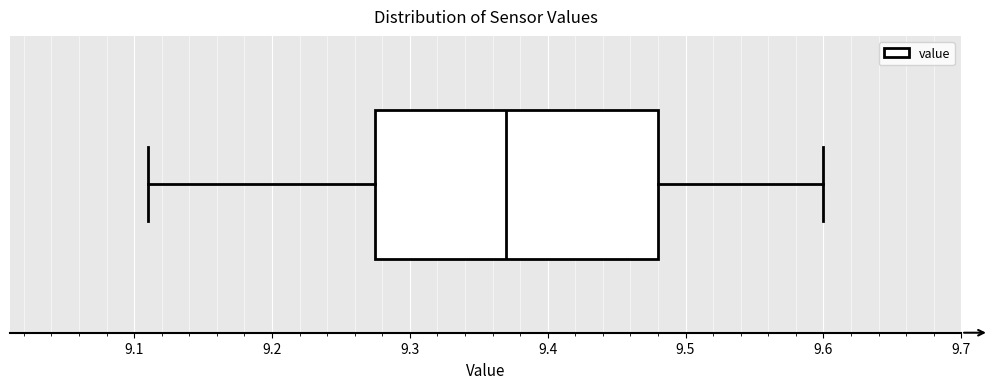

Read this box plot against the x-axis: the position of the median line, the range covered by the box, and the ends of both whiskers. The values are not printed on the chart, so give them approximately, as read against the axis.

median 9.37, box 9.28 to 9.48, whiskers 9.11 to 9.60